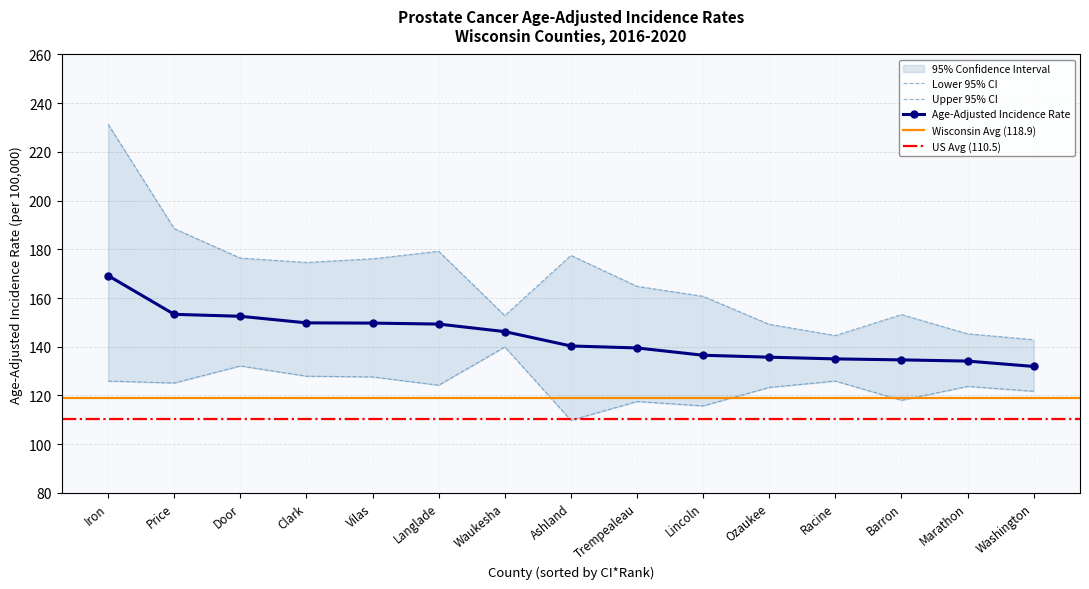

List the labels in order of Age-Adjusted Incidence Rate value, largest first.

Iron, Price, Door, Clark, Vilas, Langlade, Waukesha, Ashland, Trempealeau, Lincoln, Ozaukee, Racine, Barron, Marathon, Washington